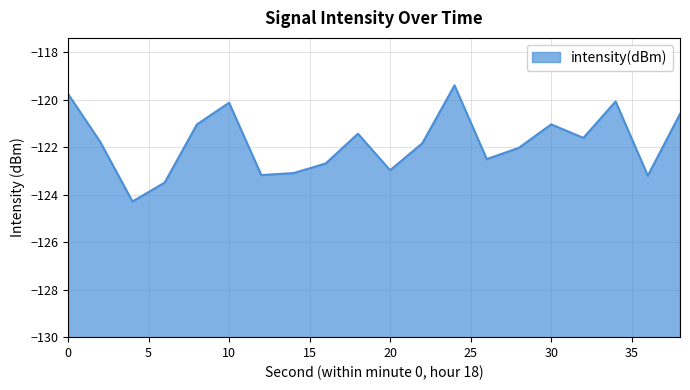

What is the average value?

-121.8